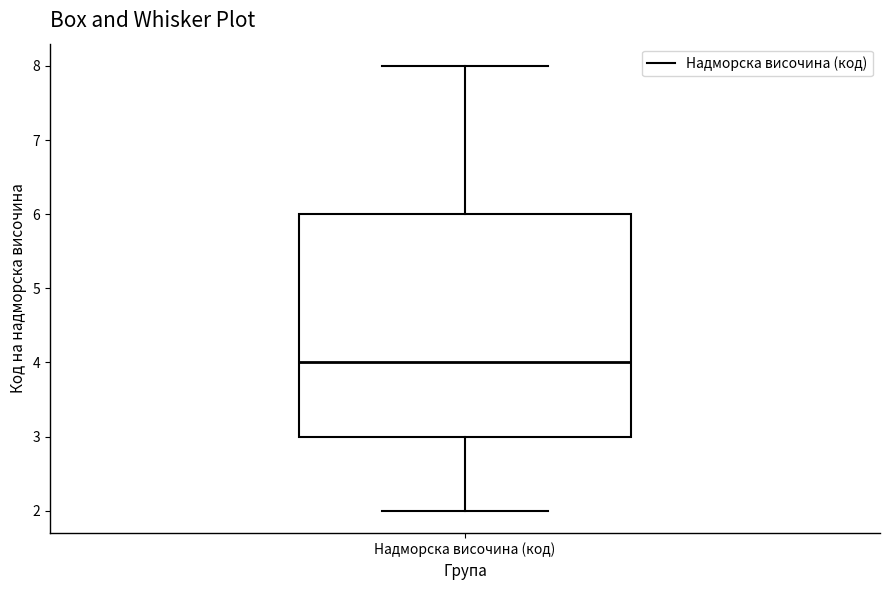

Where does the upper whisker of the box for Надморска височина (код) end on the y-axis? The values are not printed on the chart, so give them approximately, as read against the axis.

8